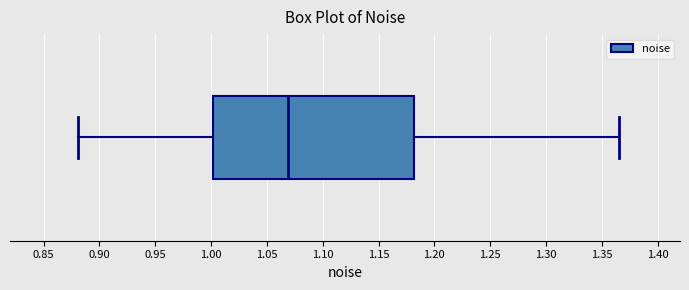

Read this box plot against the x-axis: the position of the median line, the range covered by the box, and the ends of both whiskers. The values are not printed on the chart, so give them approximately, as read against the axis.

median 1.070, box 1.000 to 1.180, whiskers 0.880 to 1.365